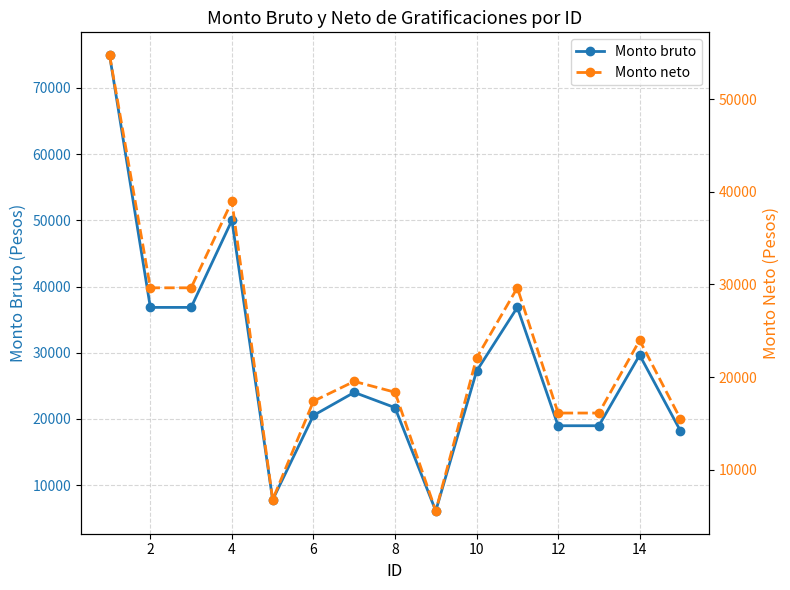

The value of Monto bruto at 10 is 27211.8. True or false?

True